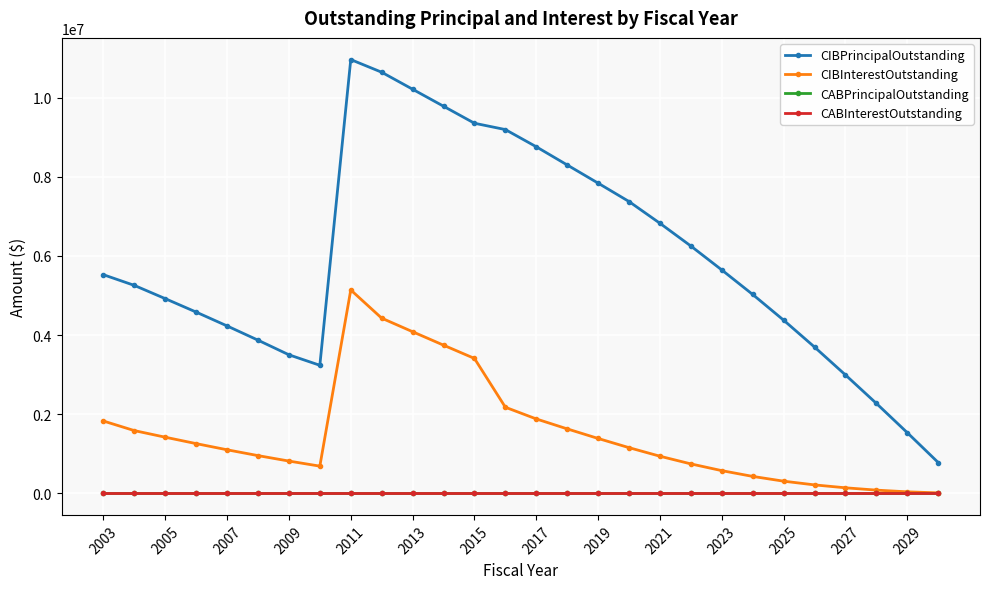

Is this an area chart (filled region under the line)?

No